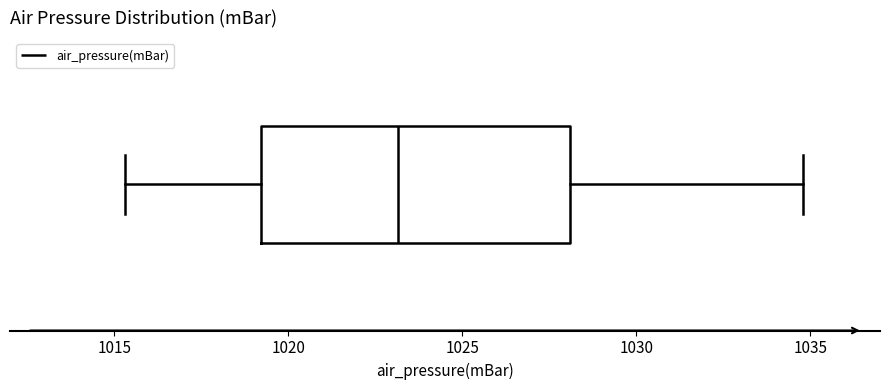

Where does the median line of the box sit on the x-axis? The values are not printed on the chart, so give them approximately, as read against the axis.

1023.0